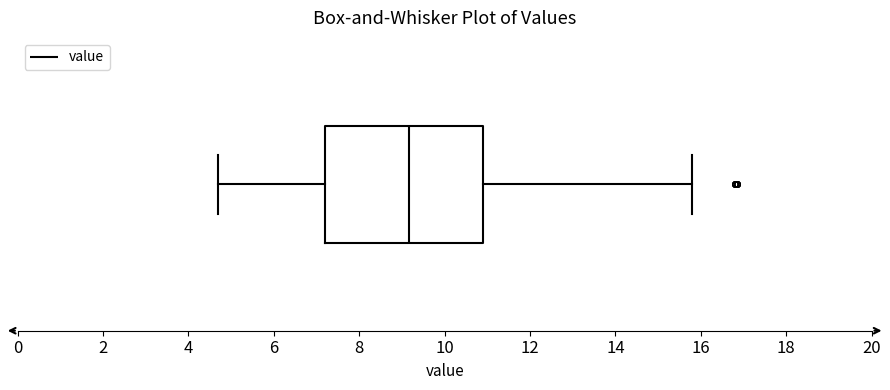

Read this box plot against the x-axis: the position of the median line, the range covered by the box, and the ends of both whiskers. The values are not printed on the chart, so give them approximately, as read against the axis.

median 9.2, box 7.2 to 11.0, whiskers 4.6 to 15.8